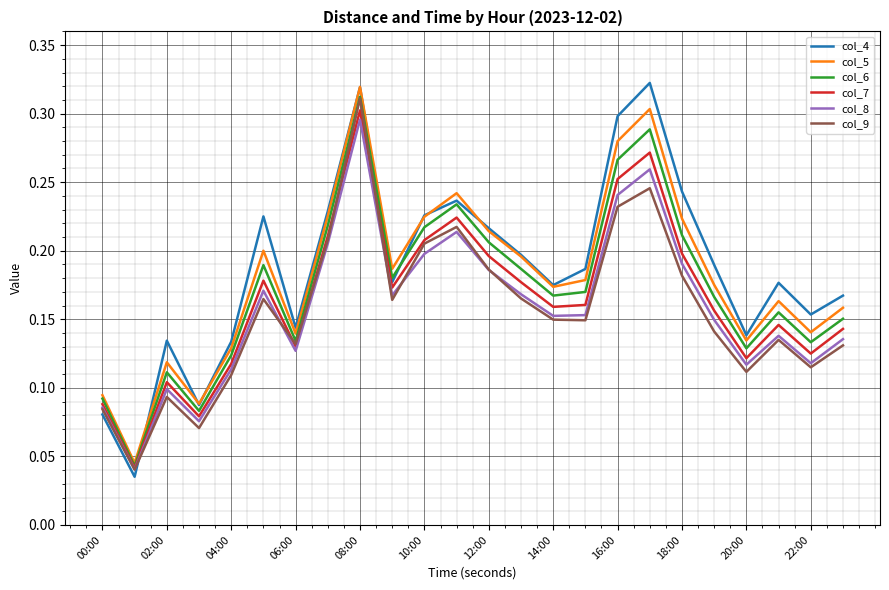

How many distinct data groups are displayed?

6